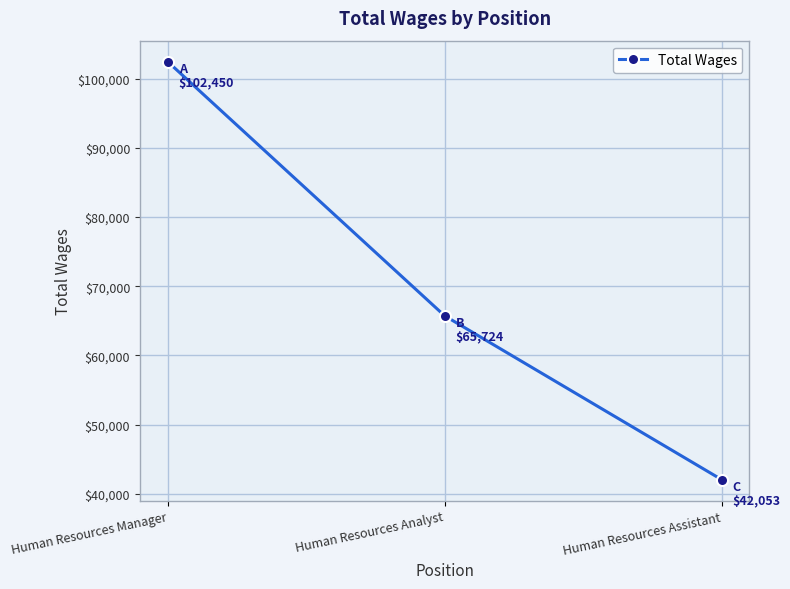

Which has a higher value, Human Resources Analyst or Human Resources Manager?

Human Resources Manager